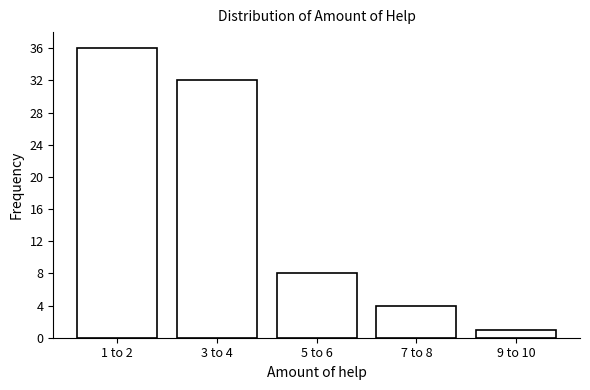

Reading left to right, list all the values displayed in this chart.

36	32	8	4	1